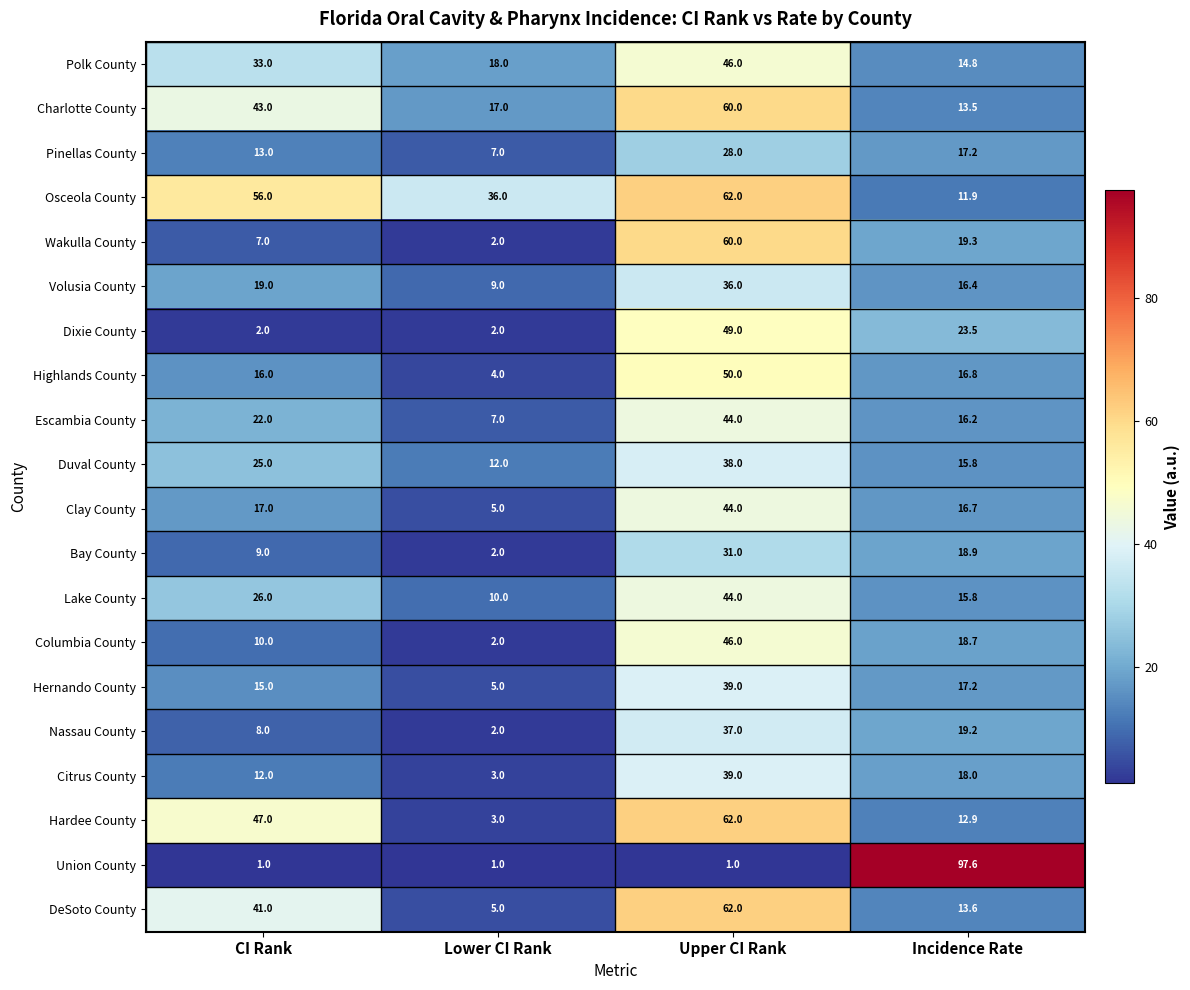

List the labels in order of Pinellas County value, largest first.

Upper CI Rank, Incidence Rate, CI Rank, Lower CI Rank